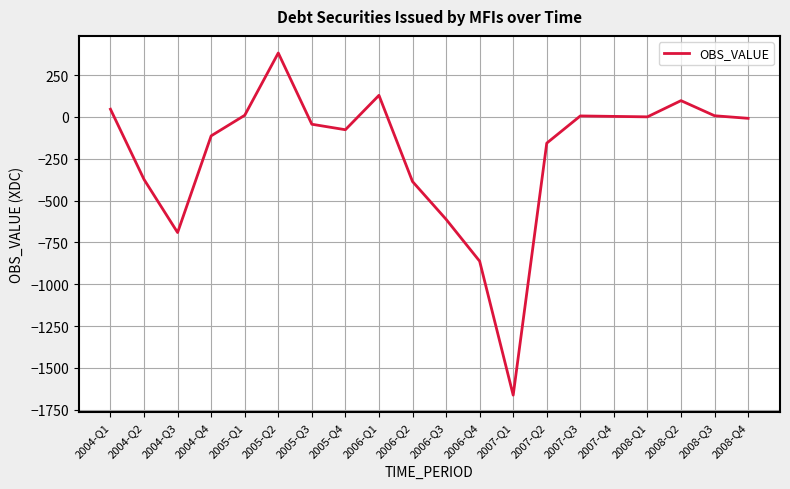

What is the change in value from 2004-Q3 to 2008-Q1?

+691.6